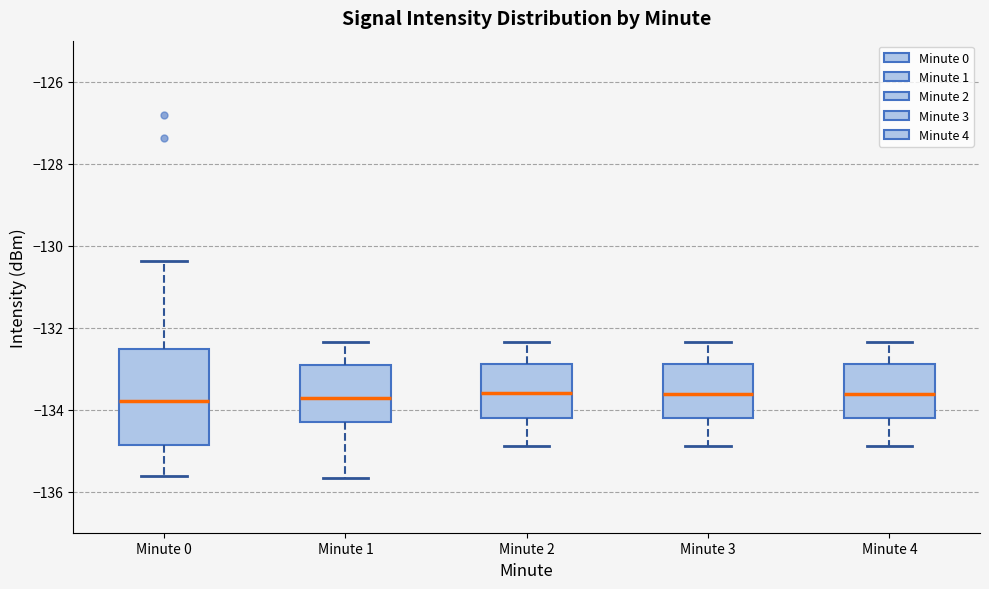

Which box is the tallest, from its lower edge to its upper edge?

Minute 0